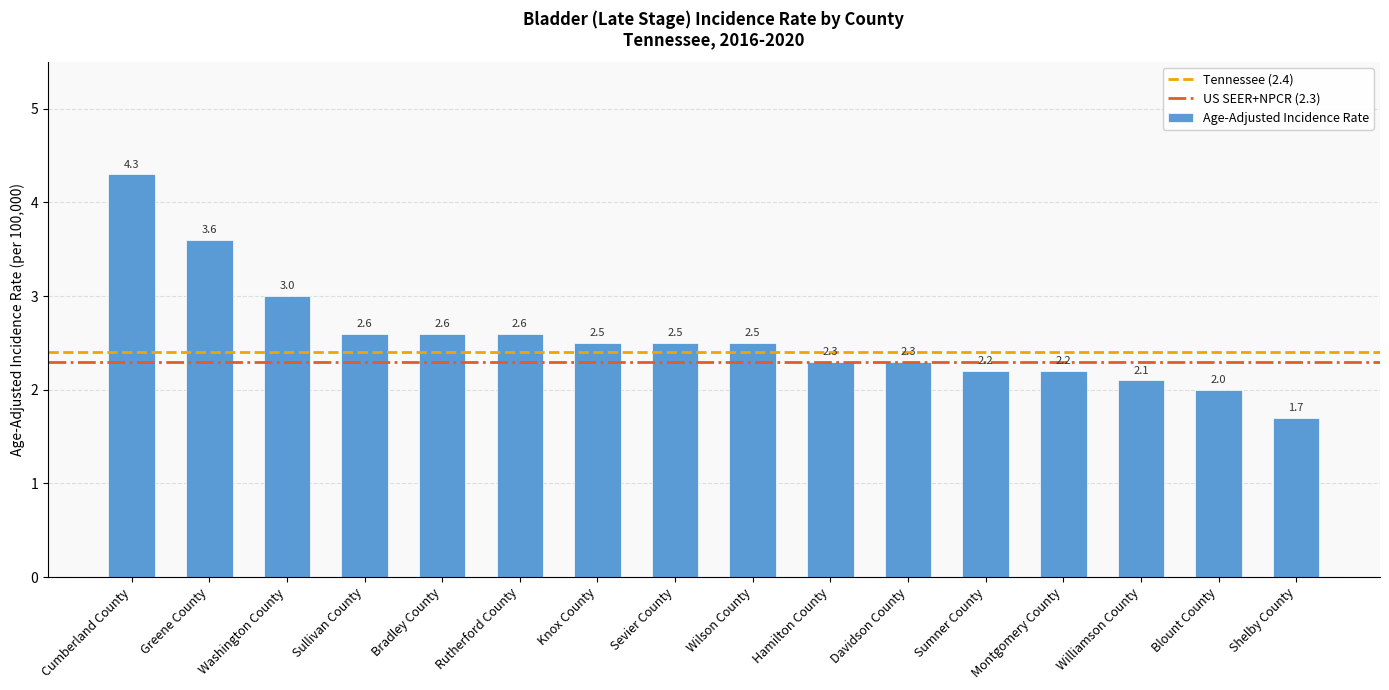

Reading left to right, what are all the values shown in this chart?

4.3	3.6	3.0	2.6	2.6	2.6	2.5	2.5	2.5	2.3	2.3	2.2	2.2	2.1	2.0	1.7